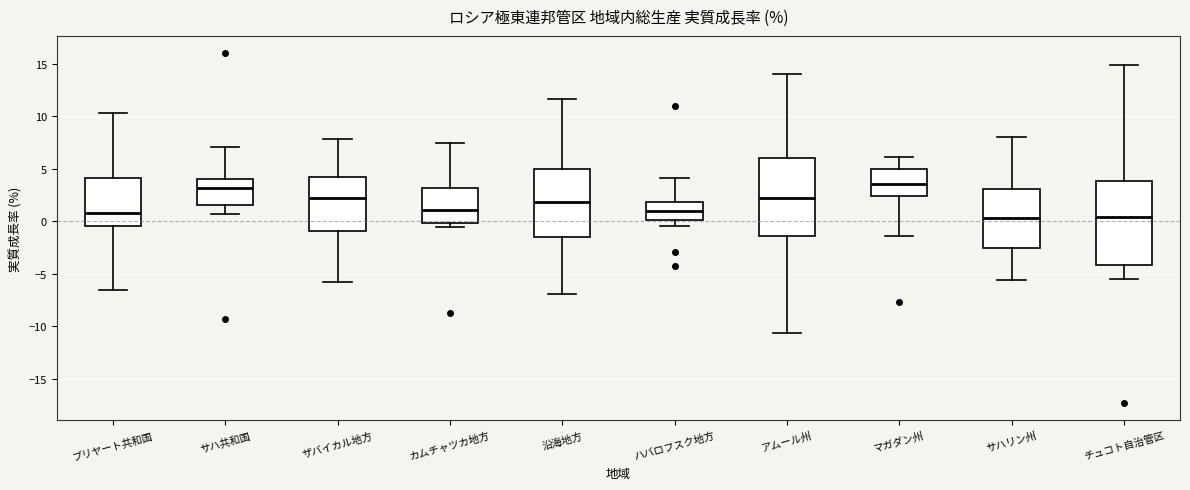

Which box is the tallest, from its lower edge to its upper edge?

チュコト自治管区